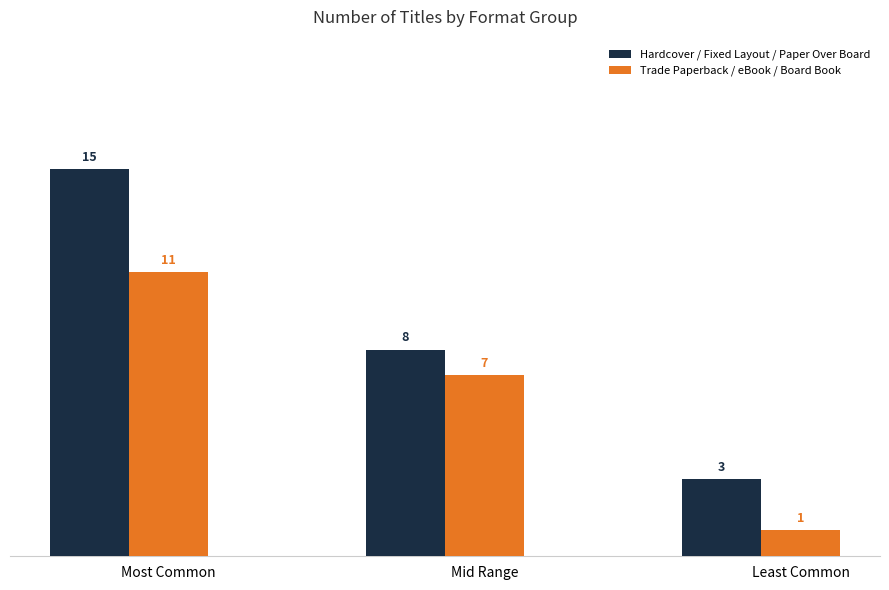

What is the label of the 2nd bar from the left?

Mid Range